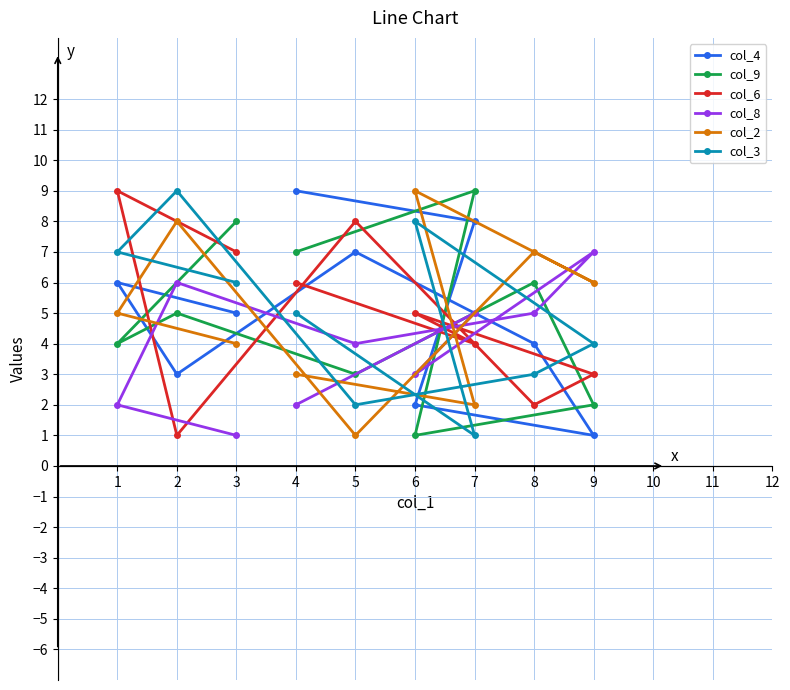

At which label does col_9 reach its minimum?

6